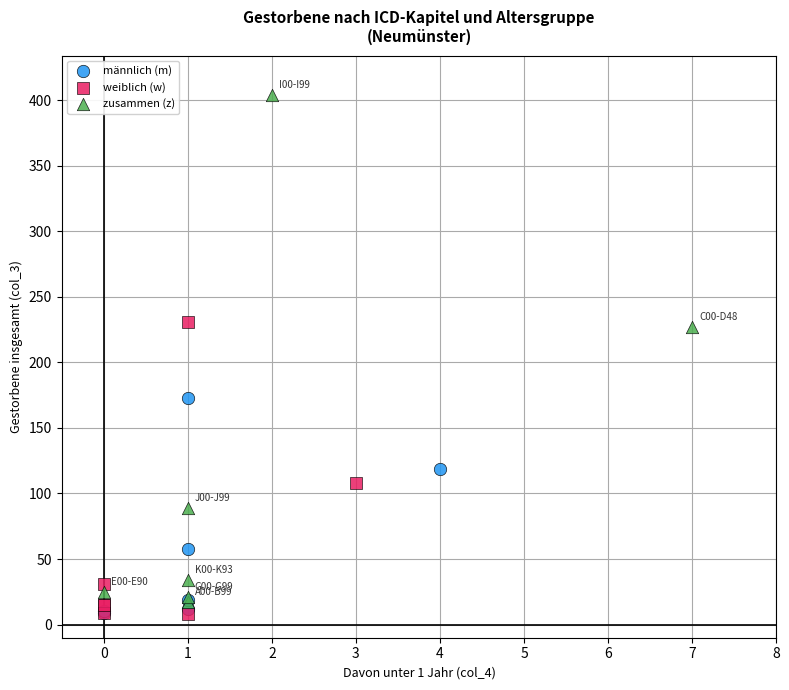

Which series reaches the maximum Y coordinate?

zusammen (z)